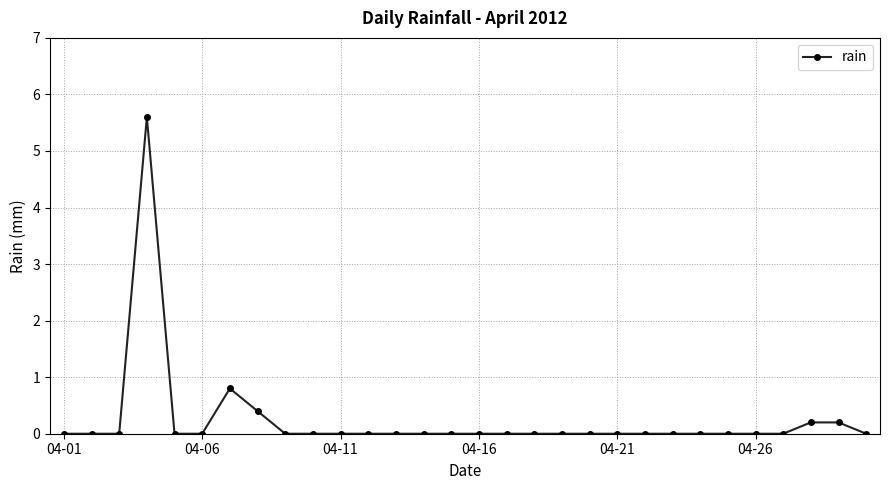

What is the difference between the maximum and minimum values?

5.6